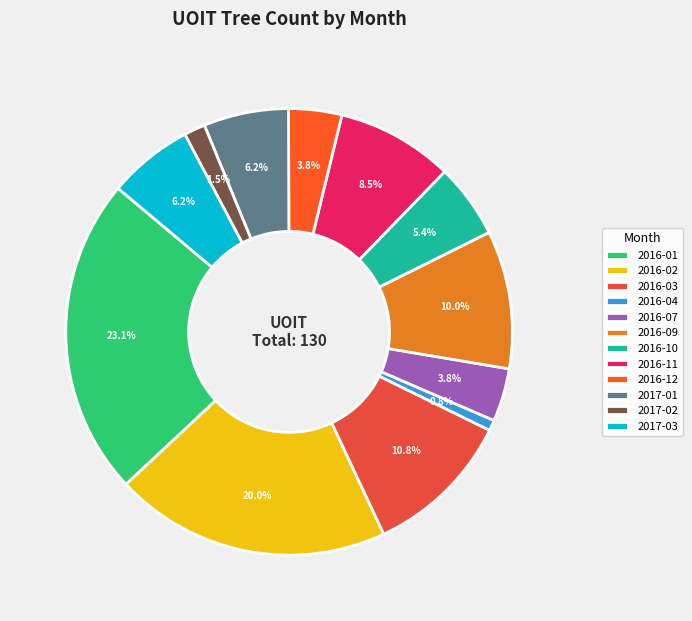

Approximately how many times larger is the value at 2017-02 compared to 2016-04?

2.0